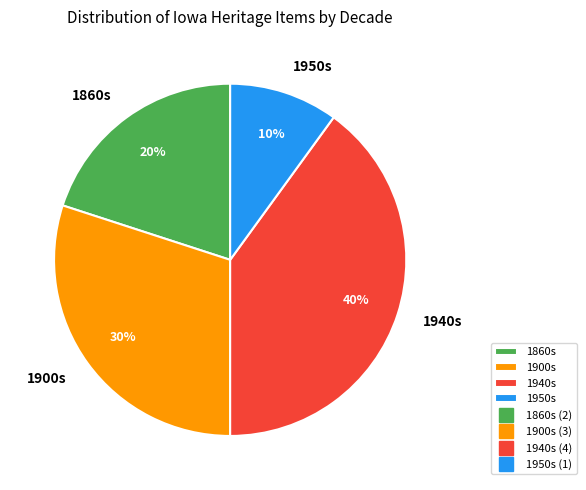

To the nearest percent, what is the average slice percentage?

25%